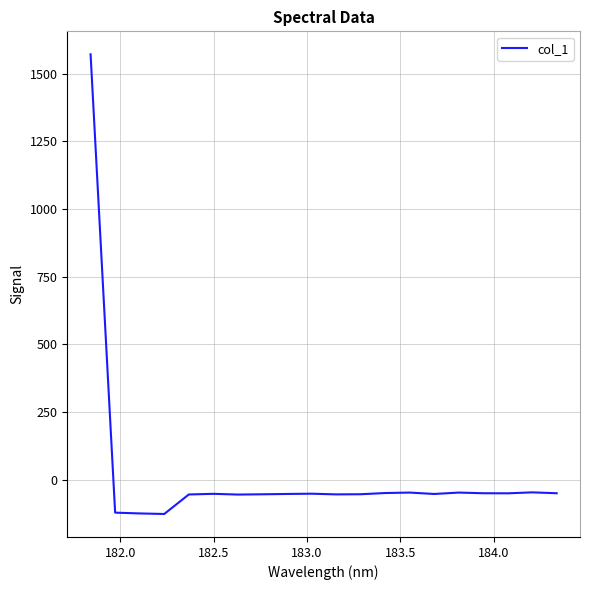

What is the difference between the maximum and minimum values?

1699.2